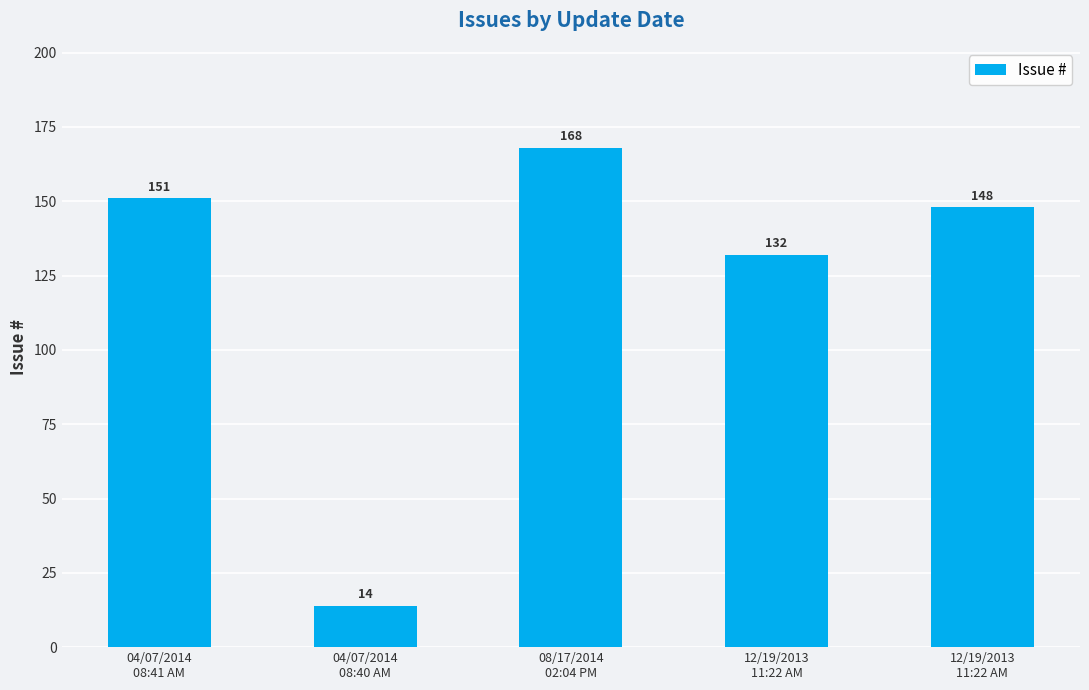

What is the minimum value shown in the chart?

14